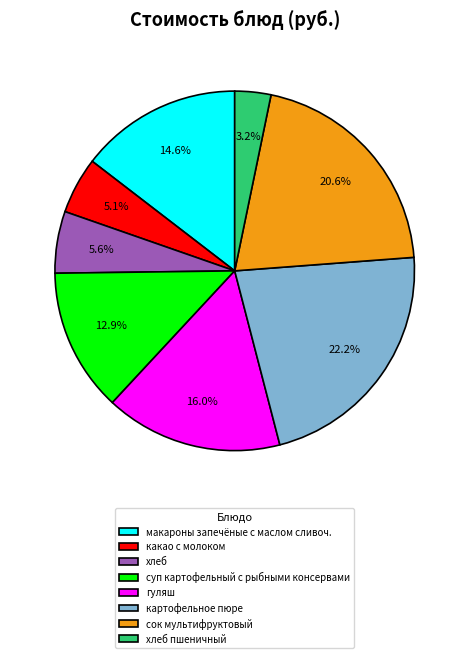

To the nearest percent, what is the difference between the макароны запечёные с маслом сливоч. and гуляш slice percentages?

1%